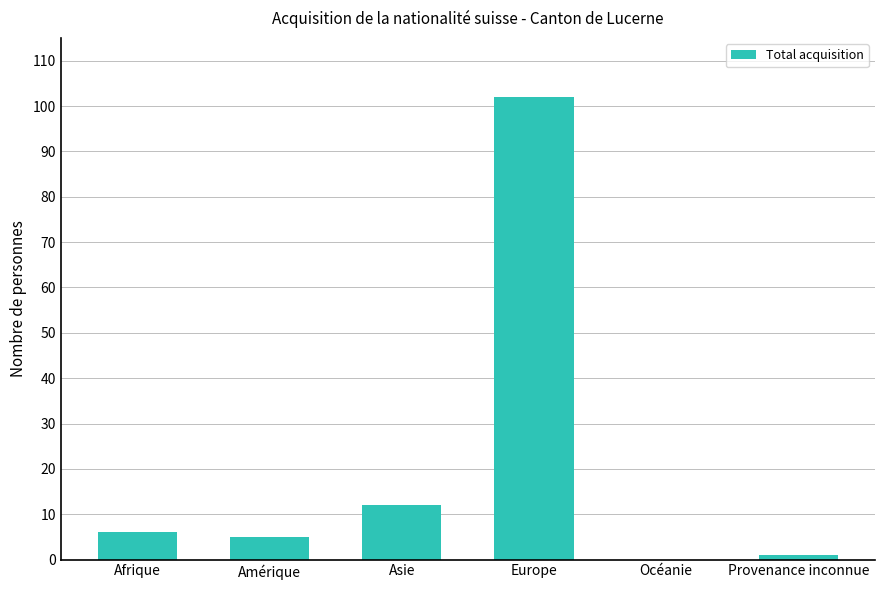

What is the sum of all values?

126